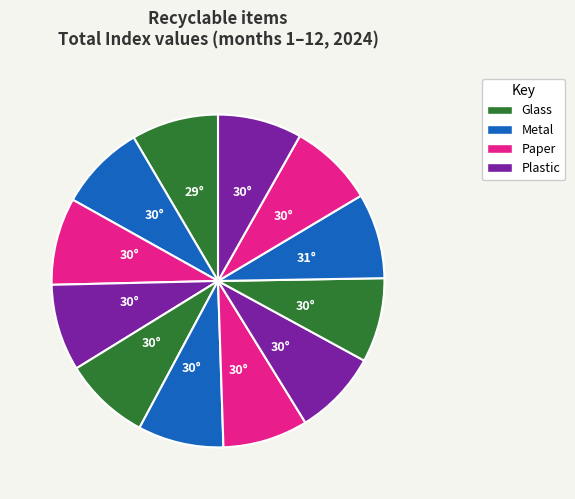

How many slices are in this pie chart?

12